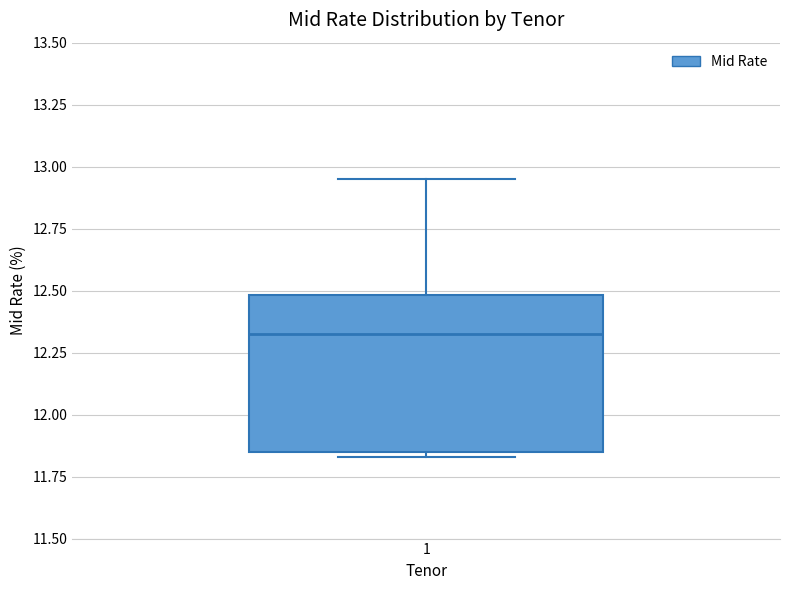

Transcribe this box plot: give where the median line is, the range the box spans, and where the two whiskers end, as read against the y-axis. The values are not printed on the chart, so give them approximately, as read against the axis.

median 12.35, box 11.85 to 12.50, whiskers 11.85 (just below the box's lower edge) to 12.95